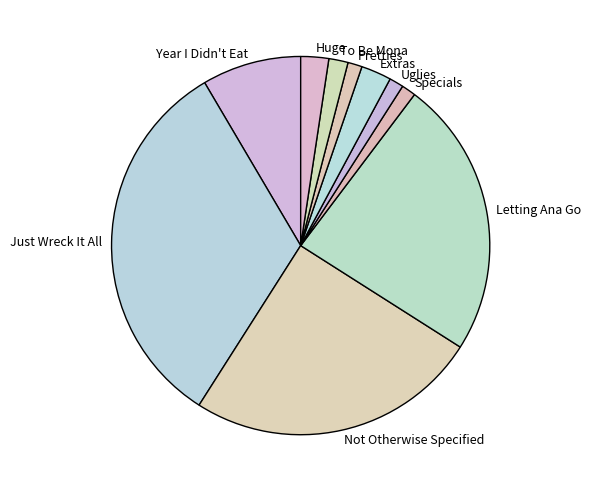

Do Letting Ana Go and Huge together represent more than half of the pie?

No